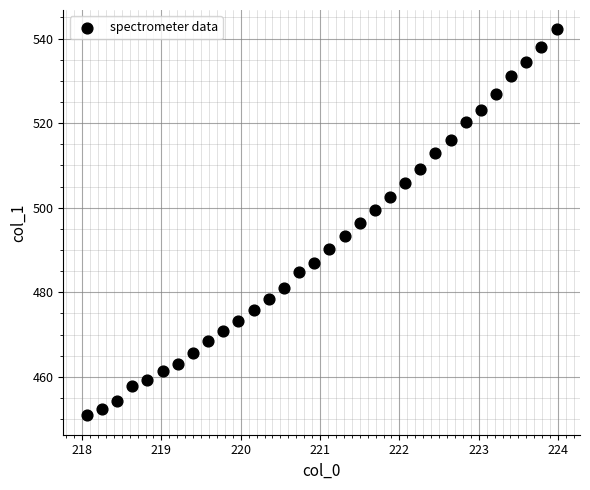

What is the range of Y values (max minus min)?

91.3